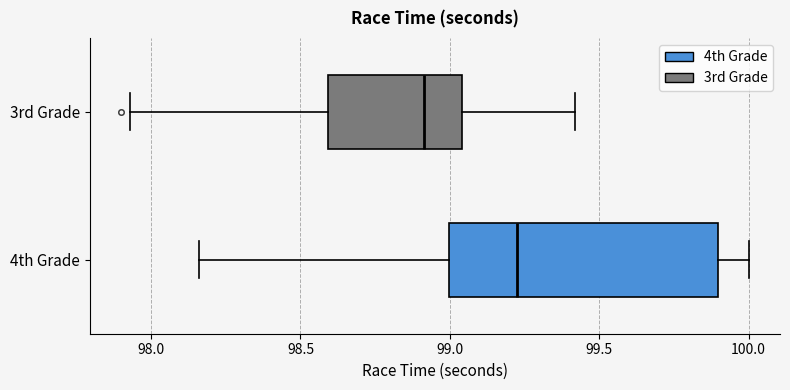

Where does the left whisker of the box for 4th Grade end on the x-axis? The values are not printed on the chart, so give them approximately, as read against the axis.

98.15